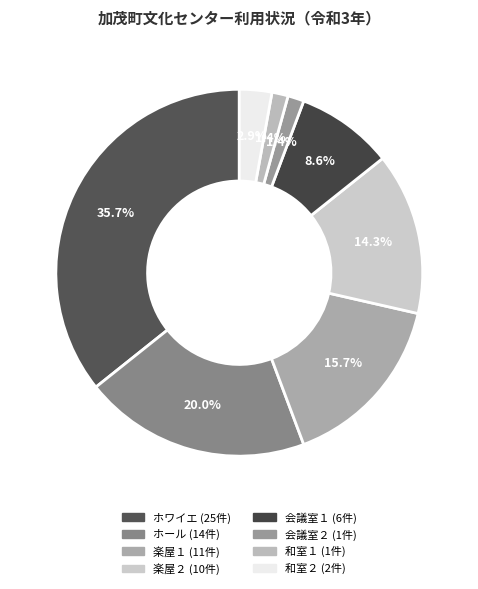

How many slices are in this pie chart?

8